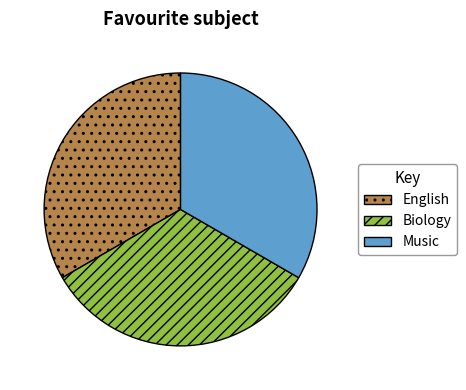

Approximately how many times larger is the value at Biology compared to English?

1.0